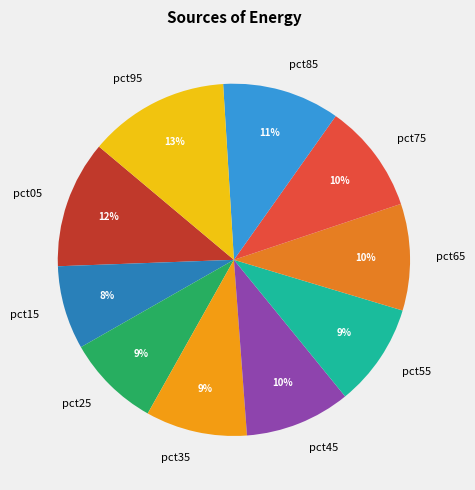

What is the largest slice in the pie chart?

pct95